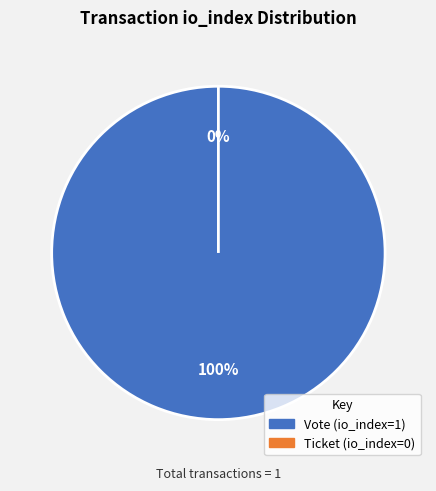

To the nearest percent, what is the difference between the Vote (io_index=1) and Ticket (io_index=0) slice percentages?

100%